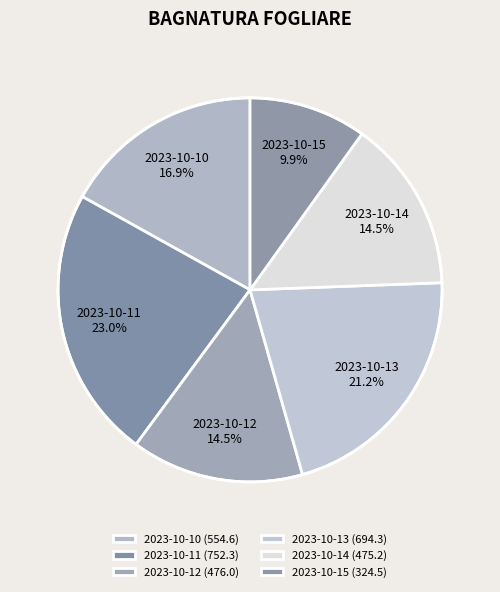

Is it true that 2023-10-10 is 17% of the pie?

True